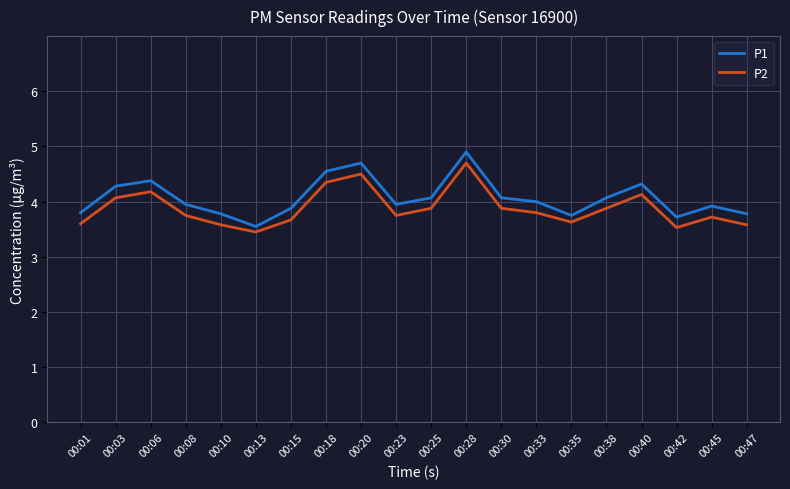

How many lines are shown in the chart?

2